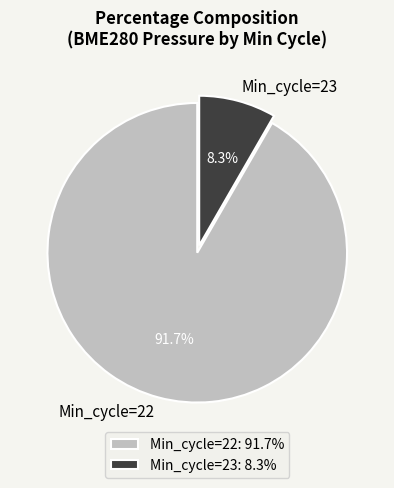

Which has a higher value, Min_cycle=22 or Min_cycle=23?

Min_cycle=22